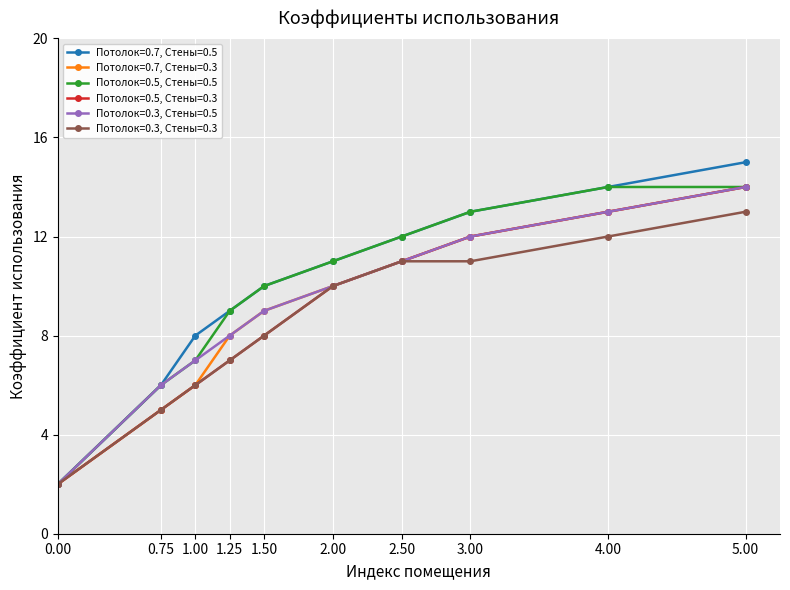

The value of Потолок=0.3, Стены=0.5 at 0.75 is 6. True or false?

True